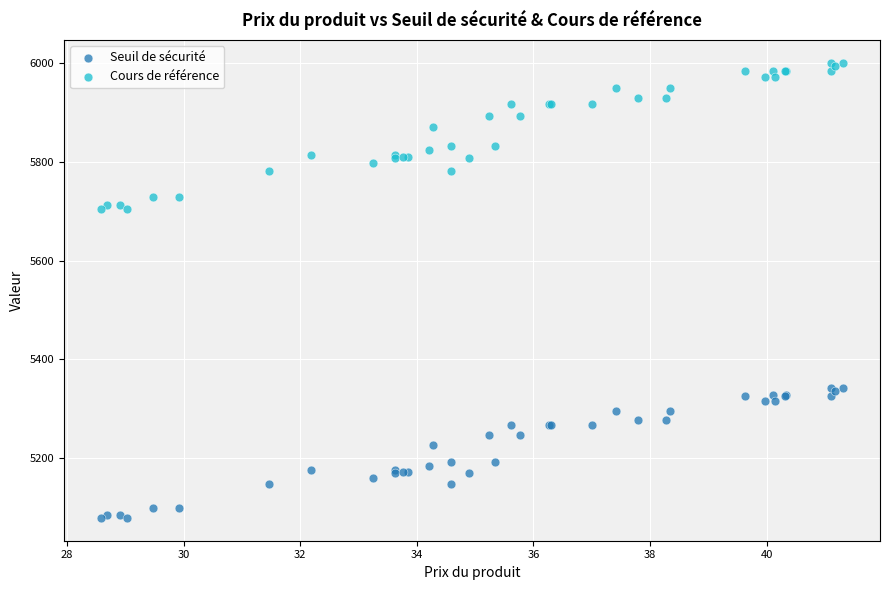

What is the X range (max minus min) for the scatter plot?

12.7